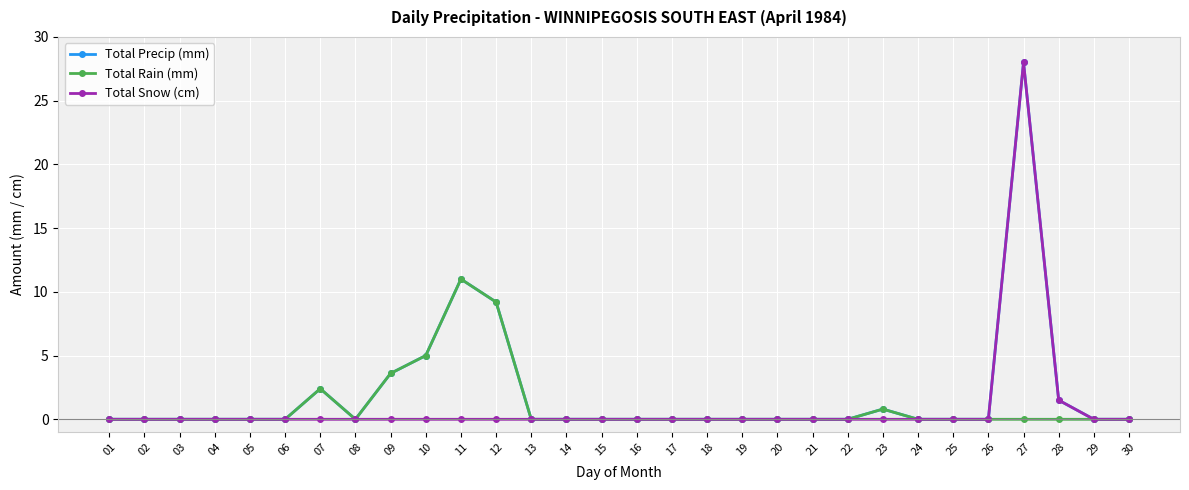

How many categories are shown in the chart?

30